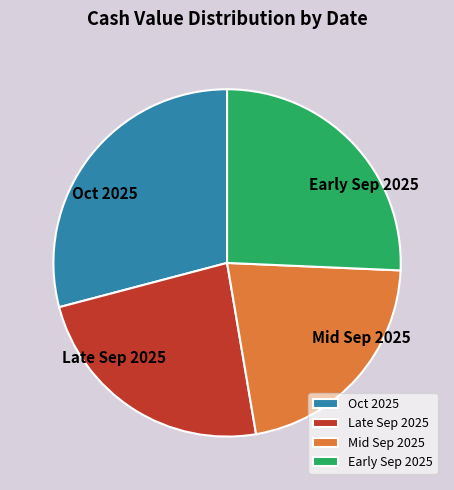

Combined, do Oct 2025 and Early Sep 2025 account for over 50%?

Yes